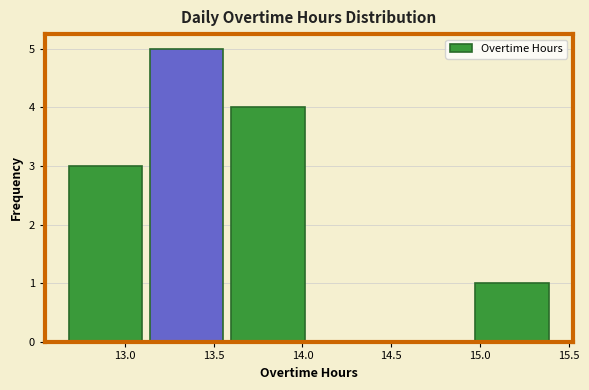

Over which range of the x-axis is the bar tallest?

13.10 to 13.60